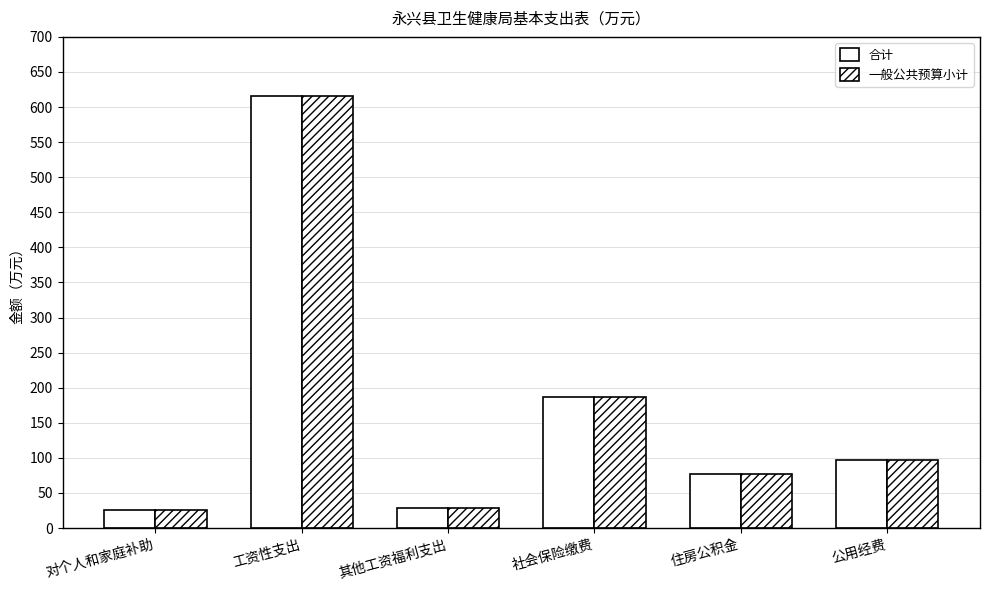

How many data points in 一般公共预算小计 are above 96?

3